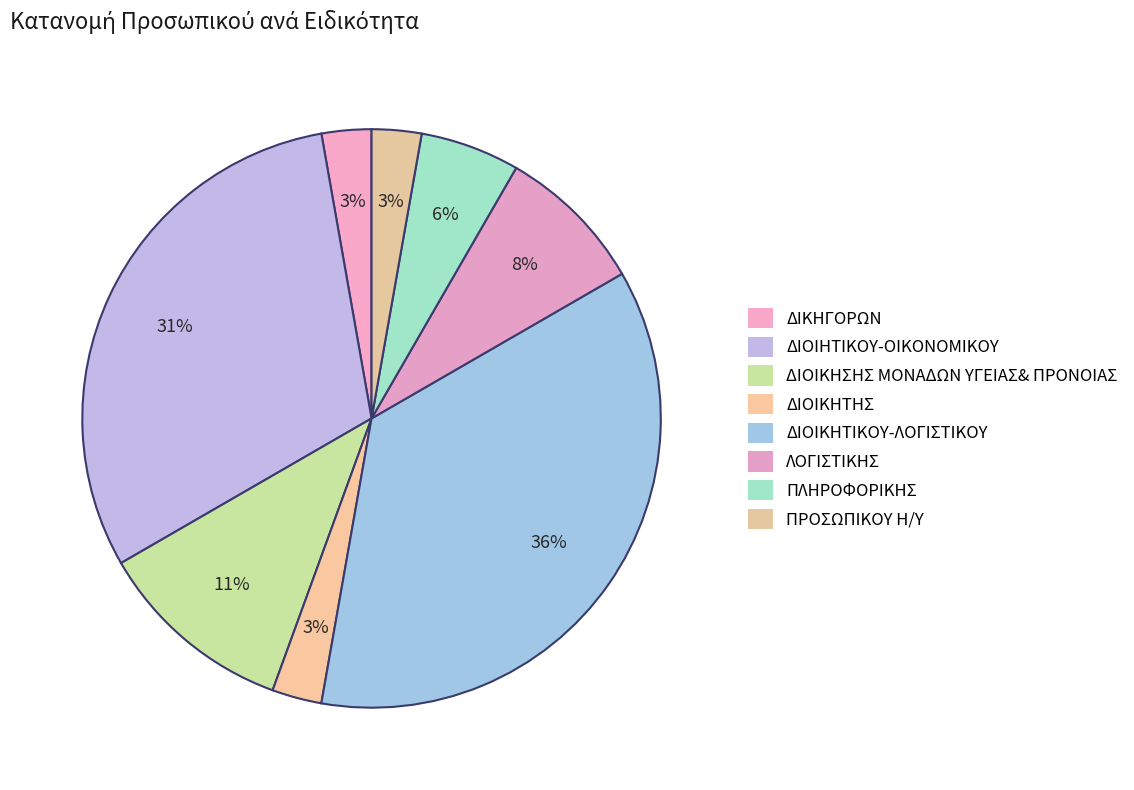

To the nearest percent, what is the combined percentage of ΠΡΟΣΩΠΙΚΟΥ Η/Υ and ΔΙΟΙΚΗΣΗΣ ΜΟΝΑΔΩΝ ΥΓΕΙΑΣ& ΠΡΟΝΟΙΑΣ?

14%